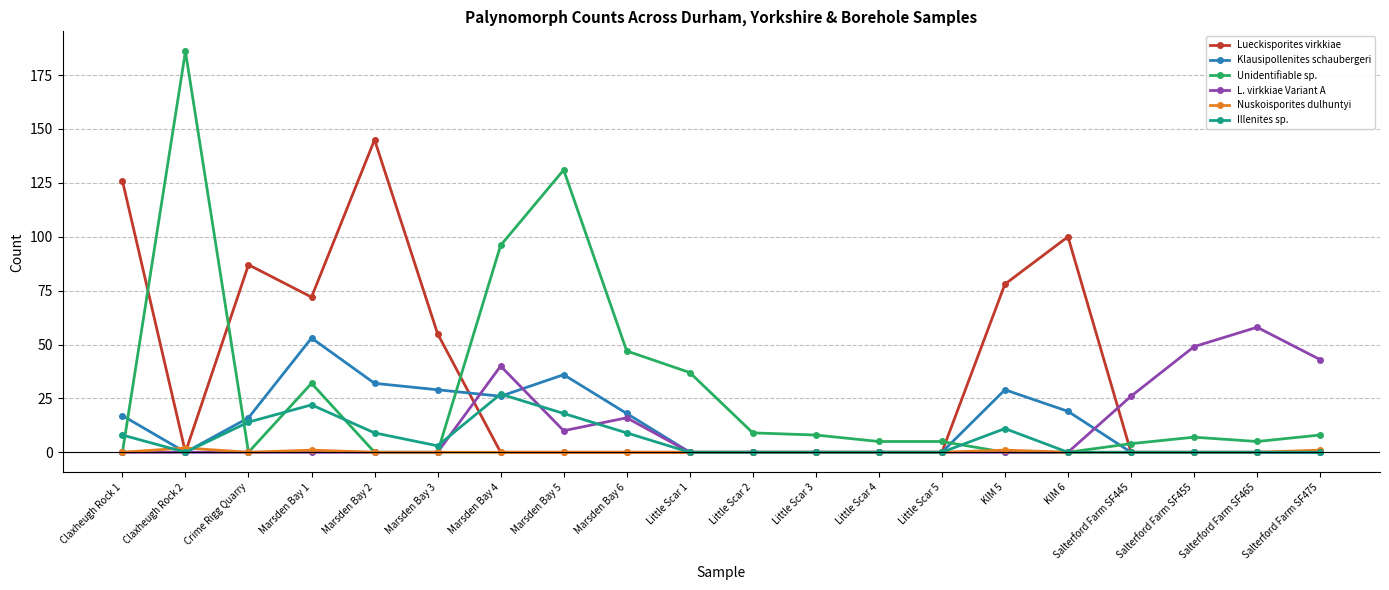

At which label does Klausipollenites schaubergeri reach its peak?

Marsden Bay 1